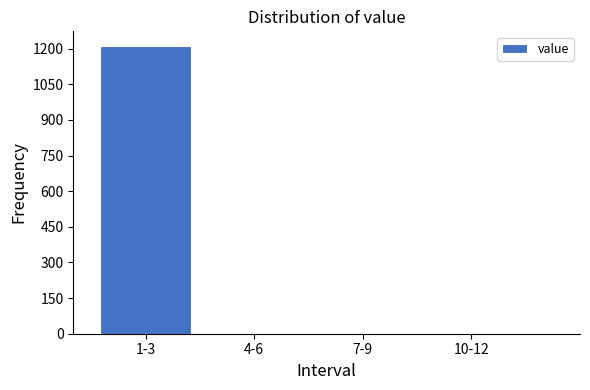

Reading right to left, extract all data points from this chart.

10-12=0	7-9=0	4-6=0	1-3=1212